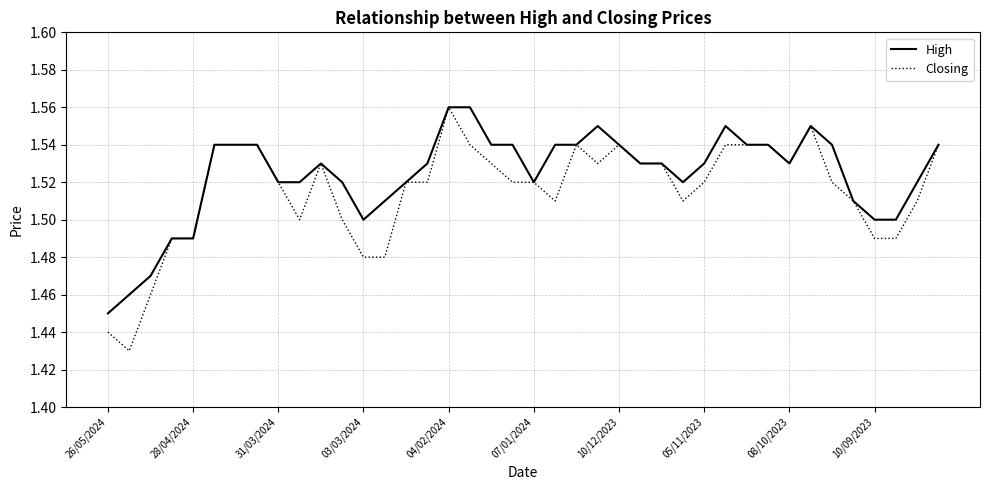

Which series has the widest spread of values?

Closing